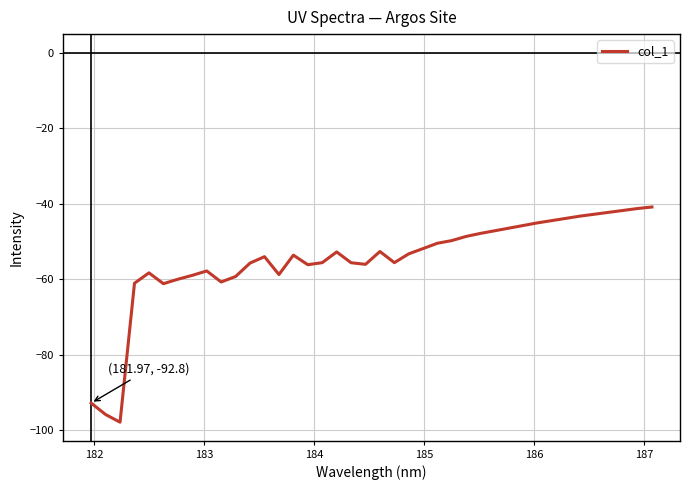

What is the minimum value shown in the chart?

-97.9